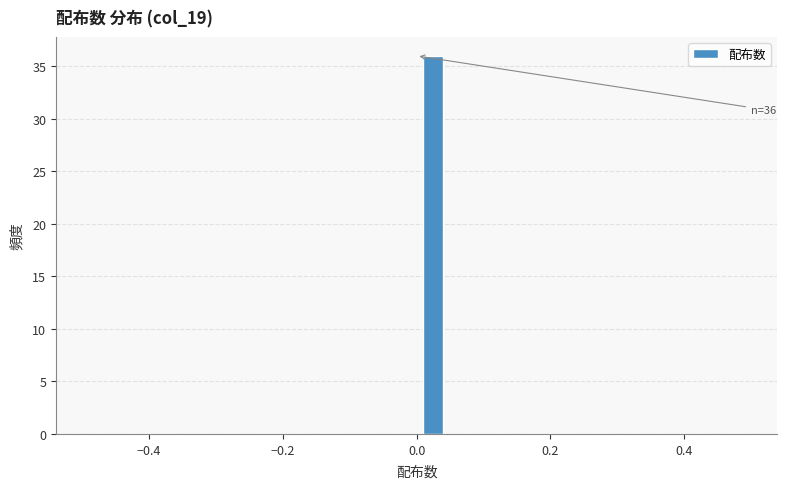

Read against the x-axis, roughly where is the centre of the tallest bar?

0.02